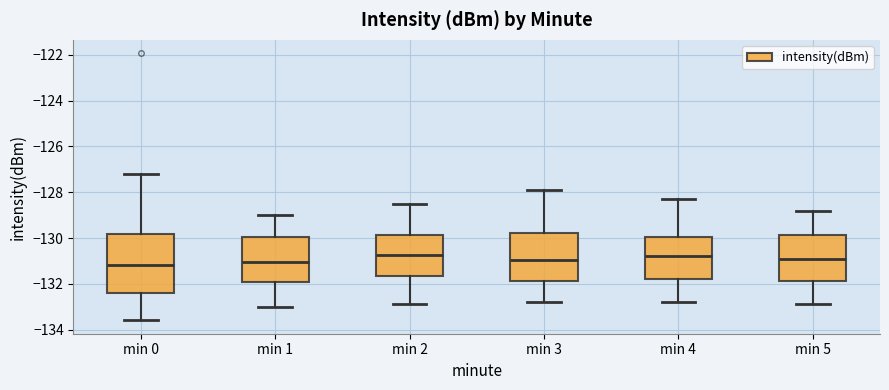

Reading left to right, transcribe this box plot: for each box, give where its median line is, the range the box spans, and where its two whiskers end, as read against the y-axis. The values are not printed on the chart, so give them approximately, as read against the axis.

min 0: median -131.2, box -132.4 to -129.8, whiskers -133.6 to -127.2
min 1: median -131.0, box -132.0 to -130.0, whiskers -133.0 to -129.0
min 2: median -130.8, box -131.6 to -129.8, whiskers -132.8 to -128.4
min 3: median -131.0, box -131.8 to -129.8, whiskers -132.8 to -127.8
min 4: median -130.8, box -131.8 to -130.0, whiskers -132.8 to -128.2
min 5: median -130.8, box -131.8 to -129.8, whiskers -132.8 to -128.8